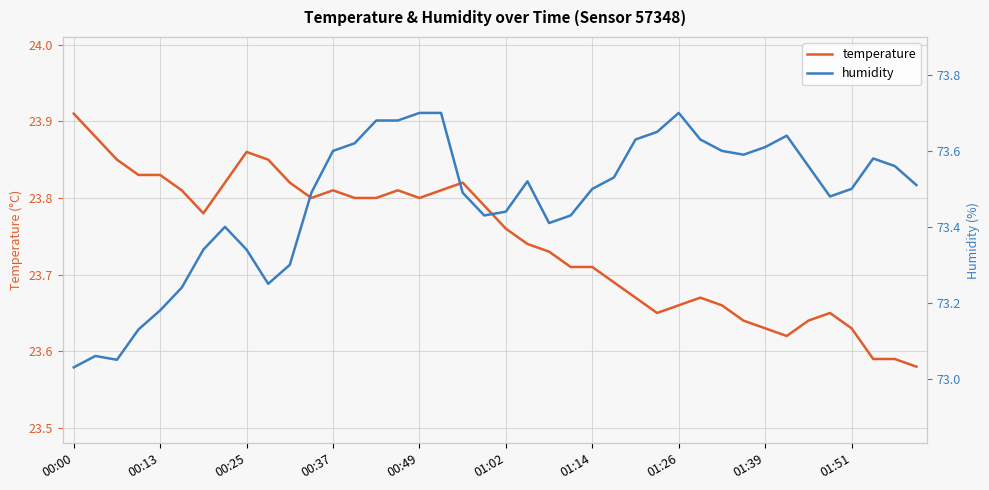

At which label does temperature reach its peak?

00:00